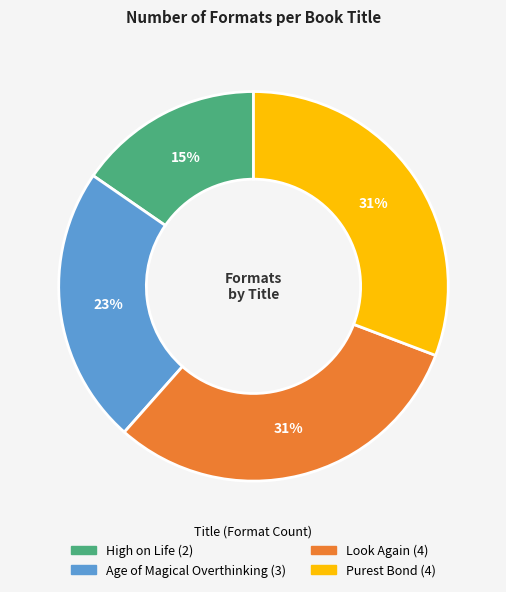

Which category has the smallest portion of the pie?

High on Life